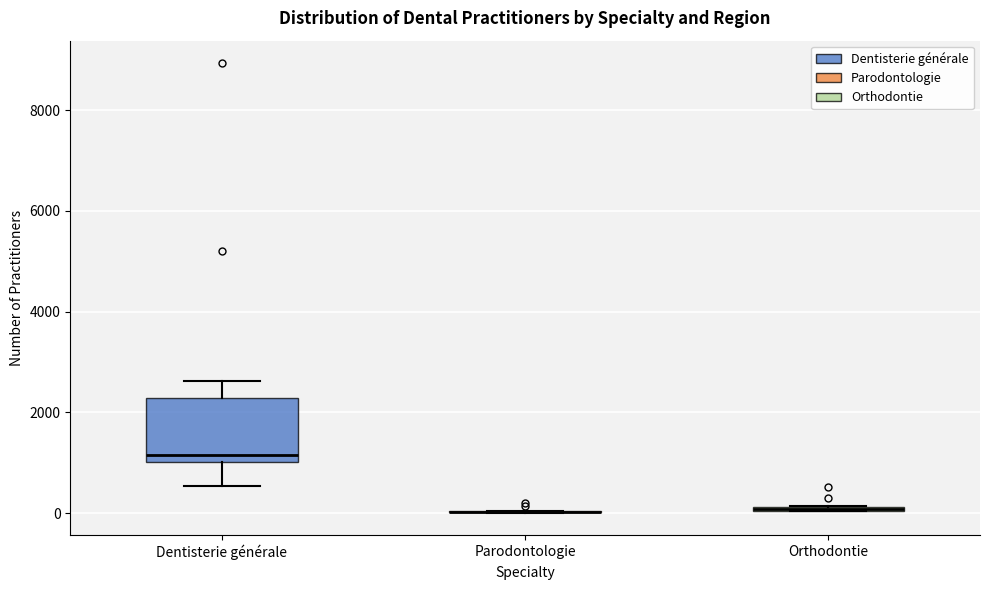

Which box is the tallest, from its lower edge to its upper edge?

Dentisterie générale